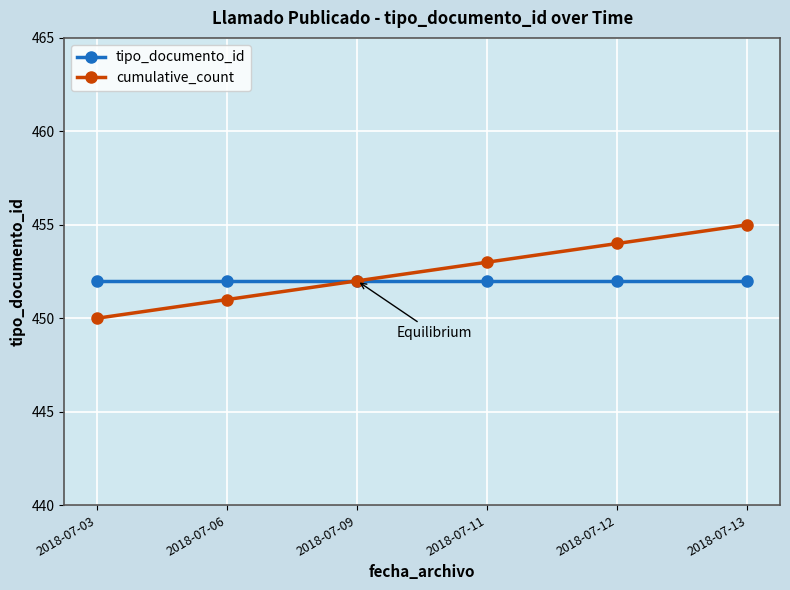

Where is cumulative_count nearest to the value 452?

2018-07-09